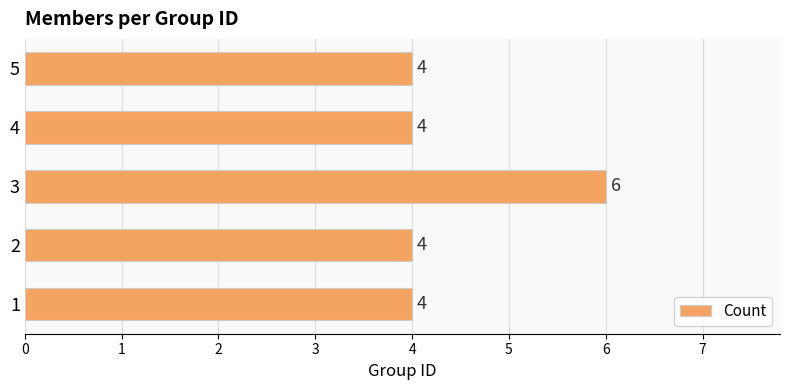

Approximately how many times larger is the value at 4 compared to 5?

1.0